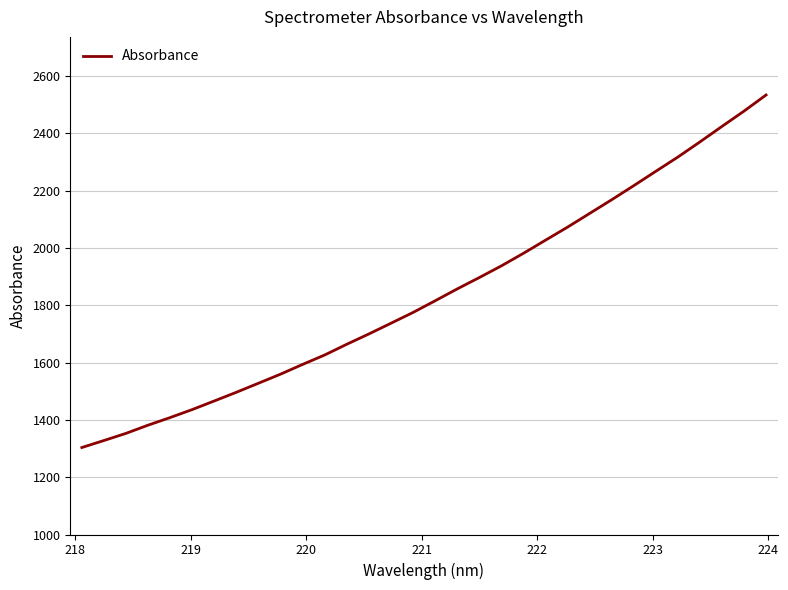

What is the maximum value shown in the chart?

2533.6